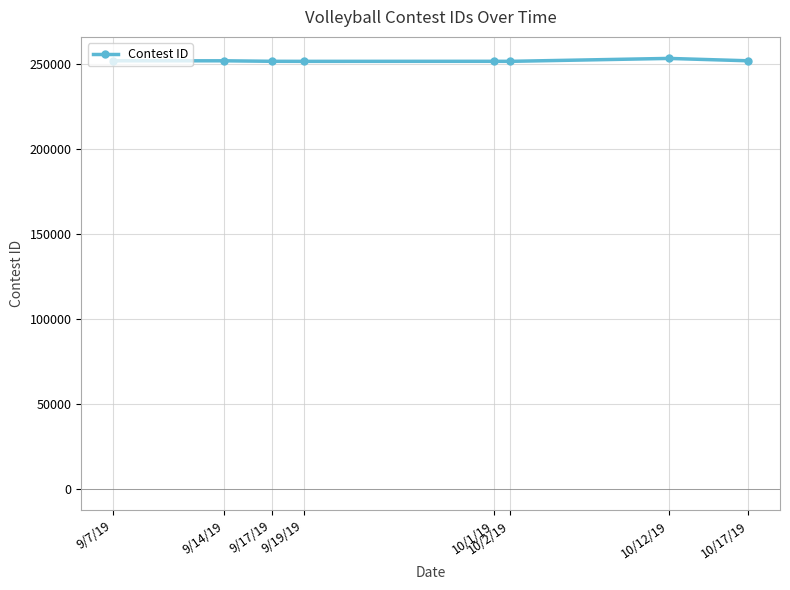

True or false: there are more than 1 points higher than both neighbors.

True